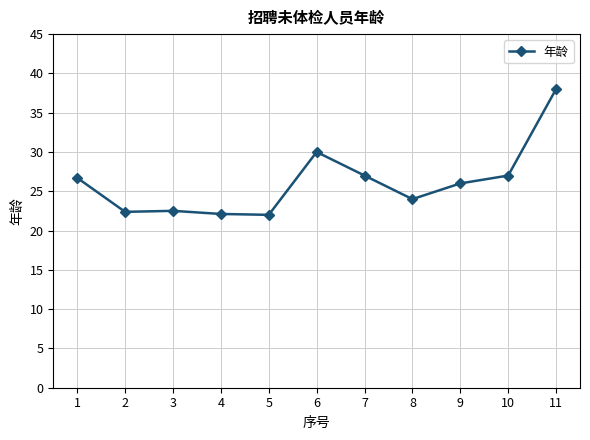

What is the sum of the values at 3 and 4?

44.6